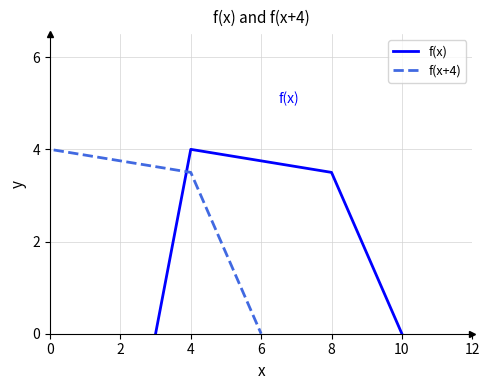

How many positive values does the f(x+4) series have?

2